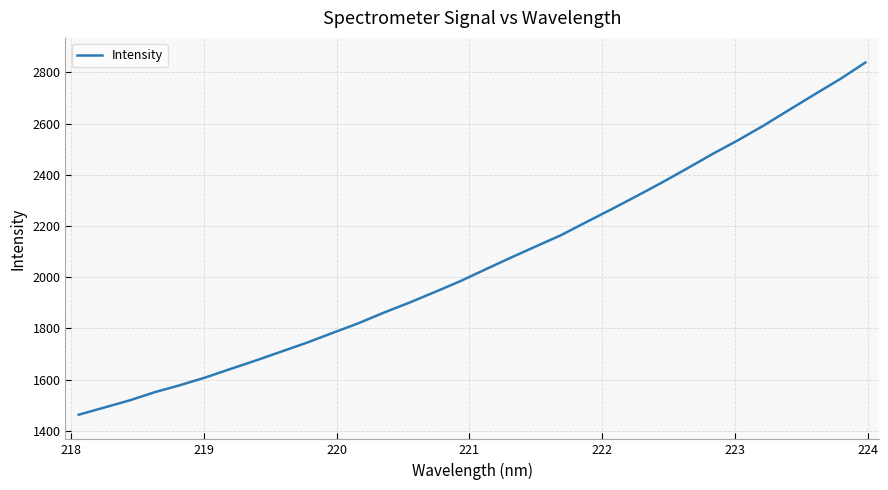

Is this an area chart (filled region under the line)?

No